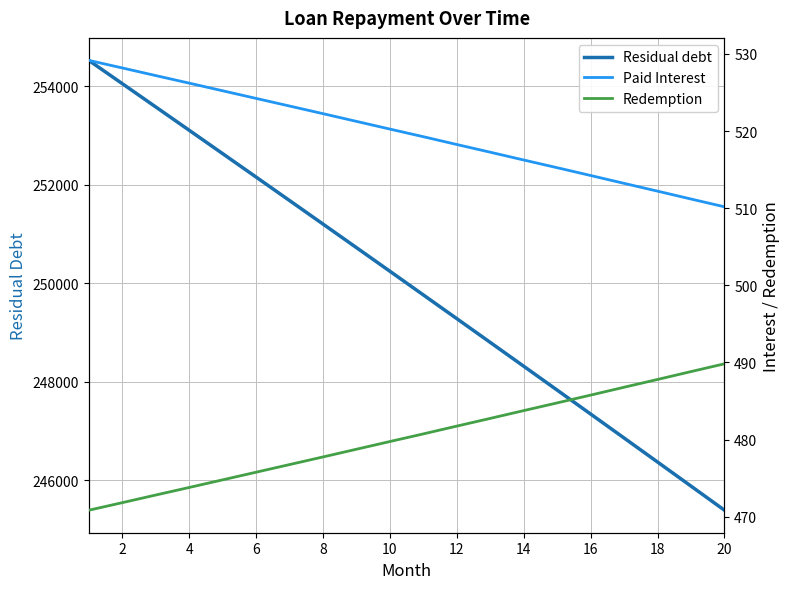

How many series are shown in this chart?

3